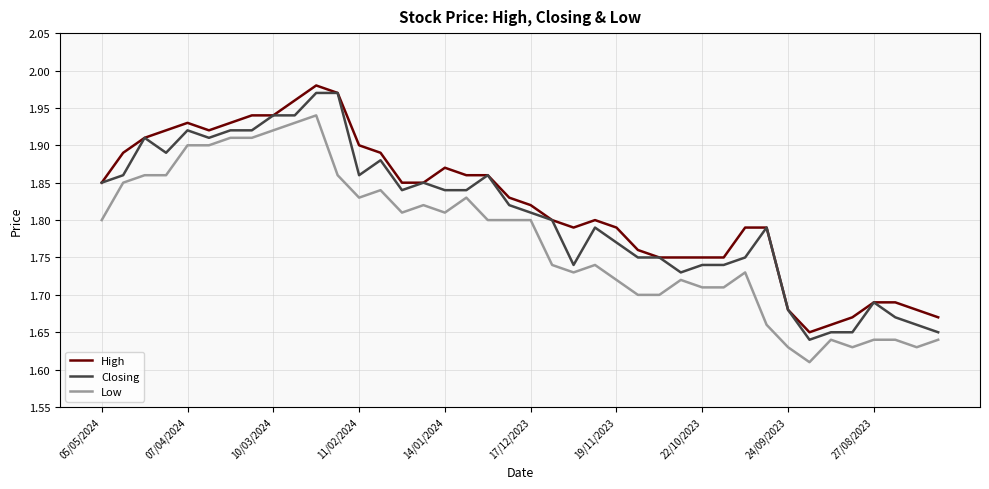

List the series in order of their peak value, highest first.

High, Closing, Low